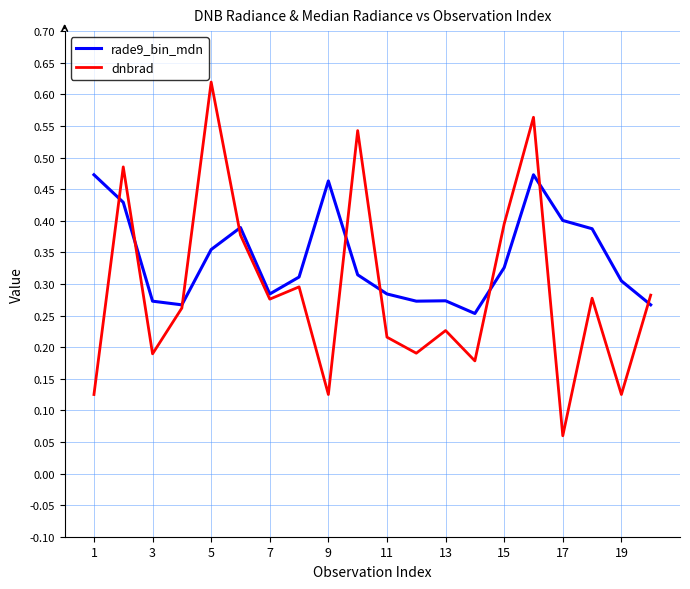

List the series in order of their peak value, lowest first.

rade9_bin_mdn, dnbrad